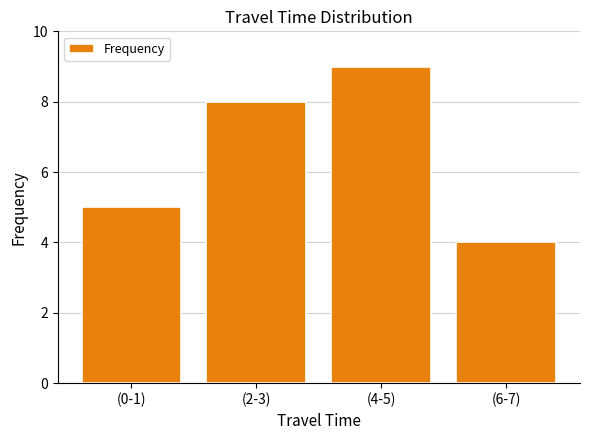

Reading left to right, list all the values displayed in this chart.

(0-1)=5	(2-3)=8	(4-5)=9	(6-7)=4